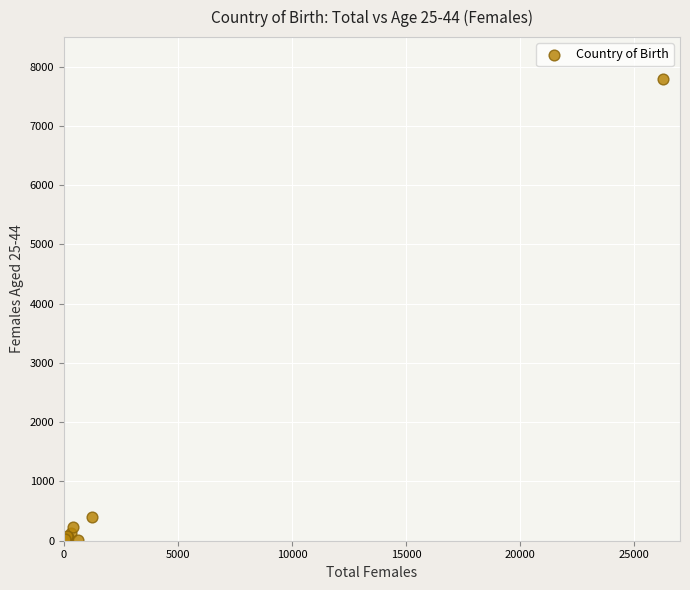

What Y value in the scatter plot is closest to 3894?

394